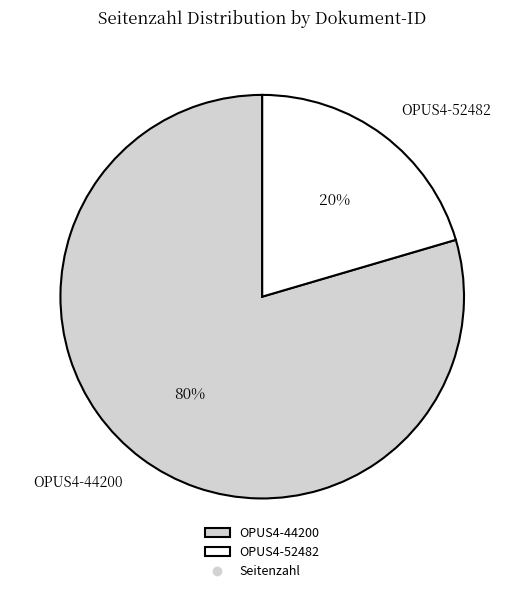

Is there a majority slice in this chart?

Yes